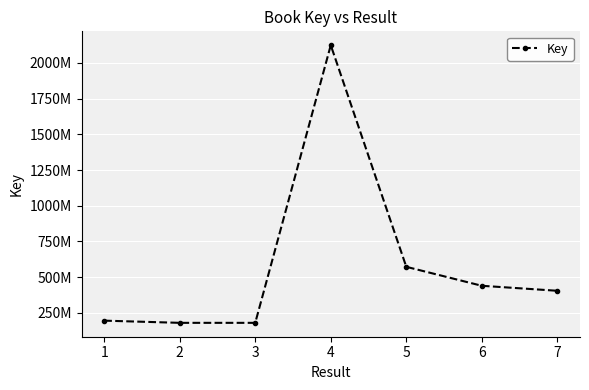

Where does the data first go above 404193345?

4